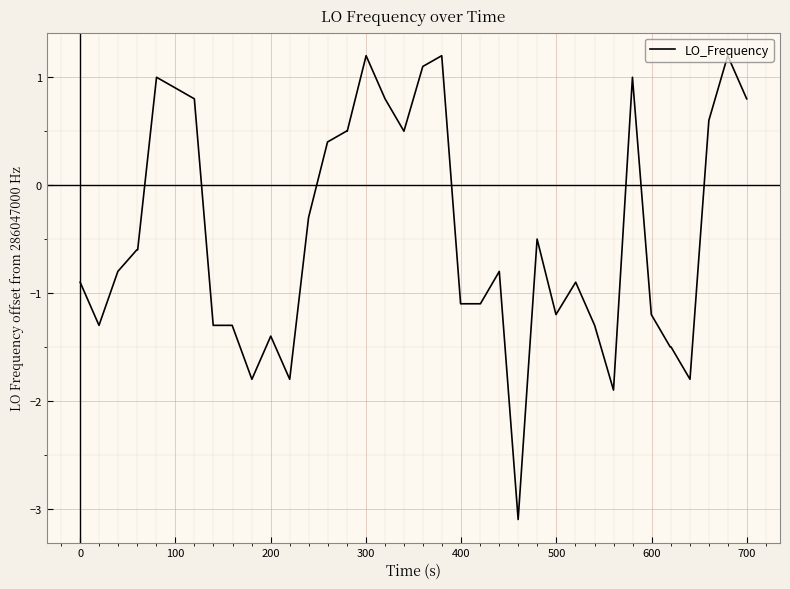

What is the greatest value displayed?

1.2